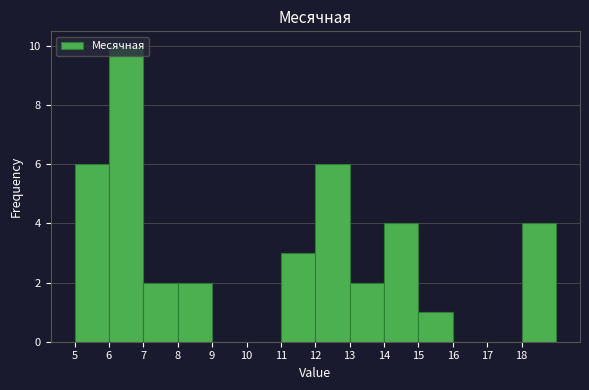

Reading left to right, list every bar in this chart as the range it spans on the x-axis followed by its height. The values are not printed on the chart, so give them approximately, as read against the axis.

5 to 6: 6
6 to 7: 10
7 to 8: 2
8 to 9: 2
9 to 10: 0
10 to 11: 0
11 to 12: 3
12 to 13: 6
13 to 14: 2
14 to 15: 4
15 to 16: 1
16 to 17: 0
17 to 18: 0
18 to 19: 4